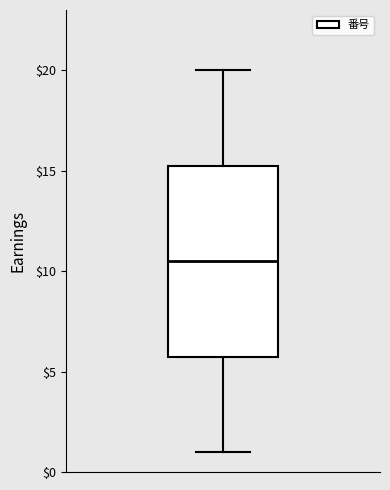

Where does the median line of the box sit on the y-axis? The values are not printed on the chart, so give them approximately, as read against the axis.

10.5